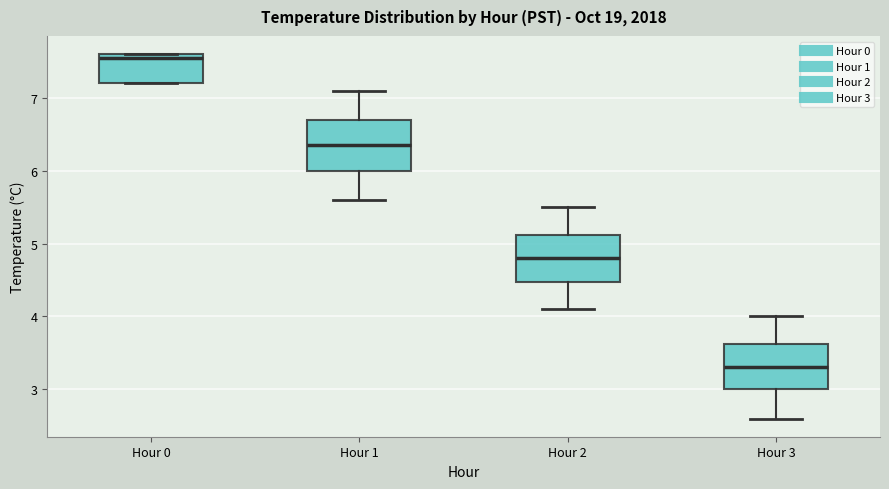

Which box has the highest median line?

Hour 0